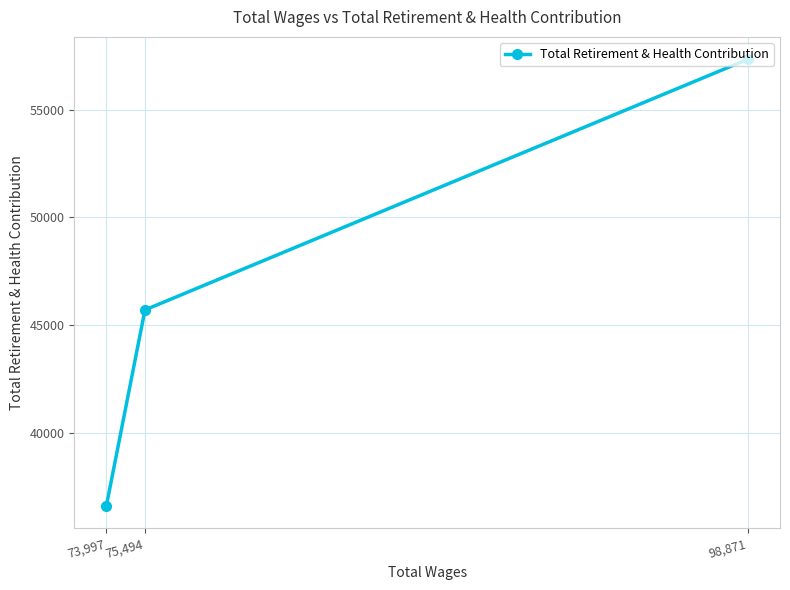

The value at 75,494 is 45709. True or false?

True